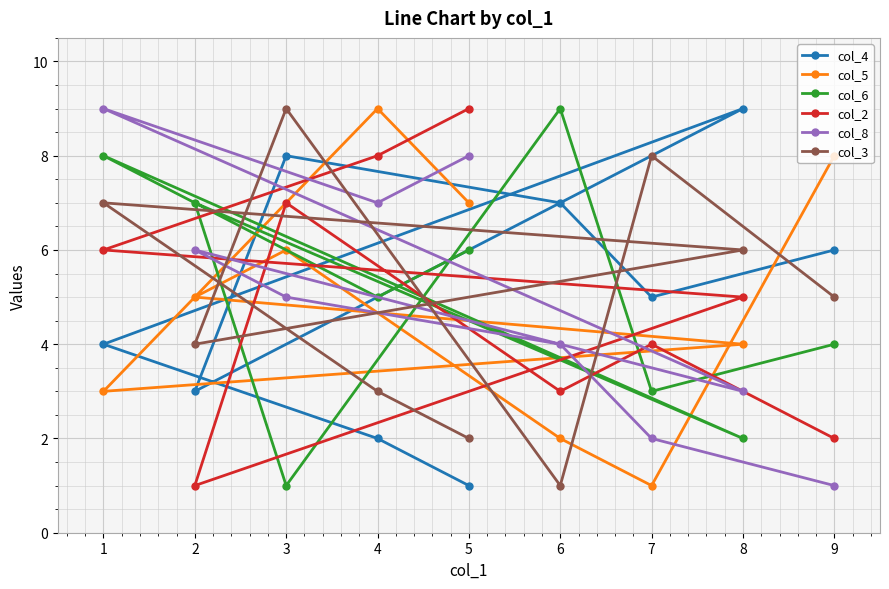

At 1, list the series in order from smallest to largest.

col_5, col_4, col_2, col_3, col_6, col_8